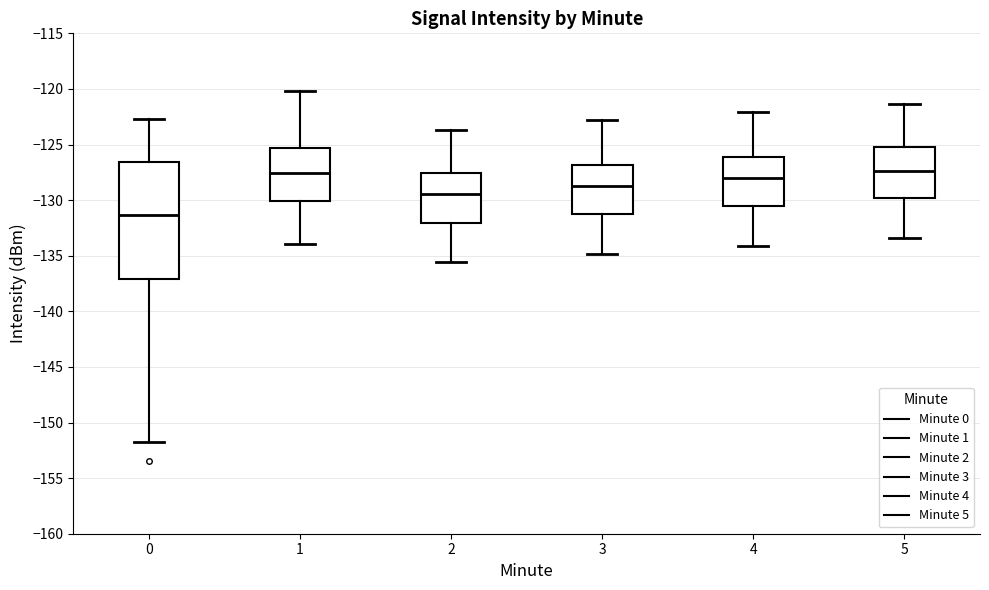

Reading left to right, read every box against the y-axis: the position of its median line, the range the box covers, and the ends of its whiskers. The values are not printed on the chart, so give them approximately, as read against the axis.

0: median -131.5, box -137.0 to -126.5, whiskers -152.0 to -122.5
1: median -127.5, box -130.0 to -125.5, whiskers -134.0 to -120.0
2: median -129.5, box -132.0 to -127.5, whiskers -135.5 to -123.5
3: median -128.5, box -131.0 to -127.0, whiskers -135.0 to -123.0
4: median -128.0, box -130.5 to -126.0, whiskers -134.0 to -122.0
5: median -127.5, box -130.0 to -125.0, whiskers -133.5 to -121.5